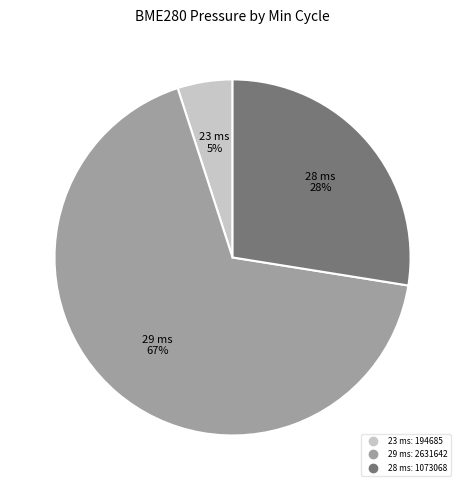

To the nearest percent, what is the difference between the largest and smallest slice percentages?

62%